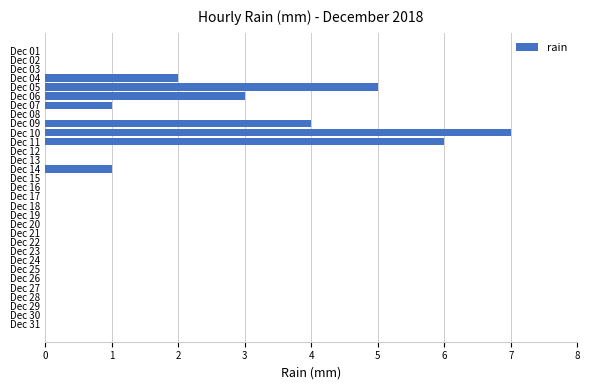

Between Dec 09 and Dec 19, which is larger?

Dec 09